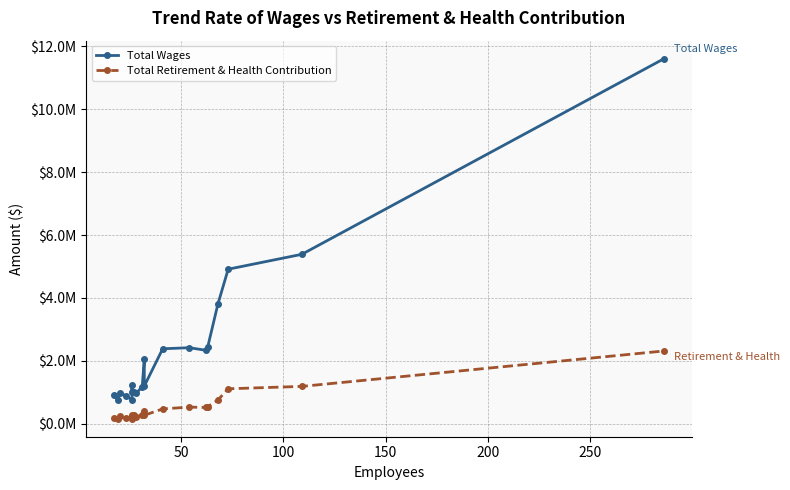

Which series has the largest total across all categories?

Total Wages